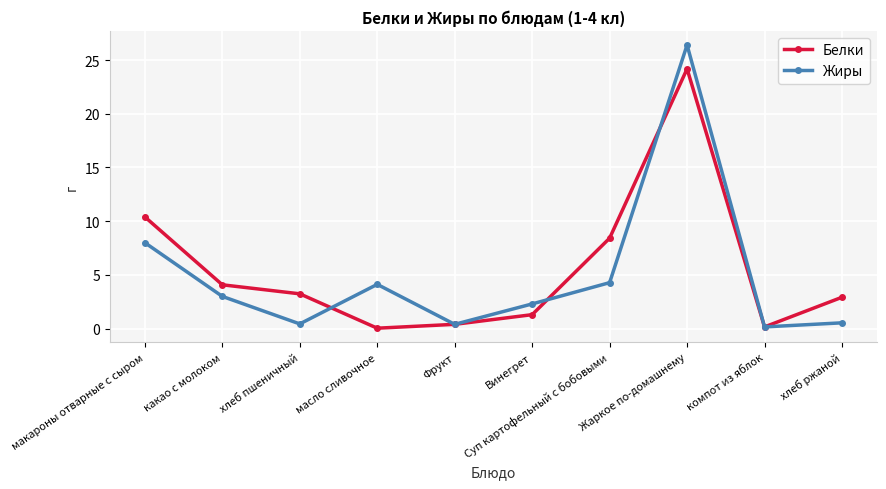

Does the chart have visible grid lines?

Yes